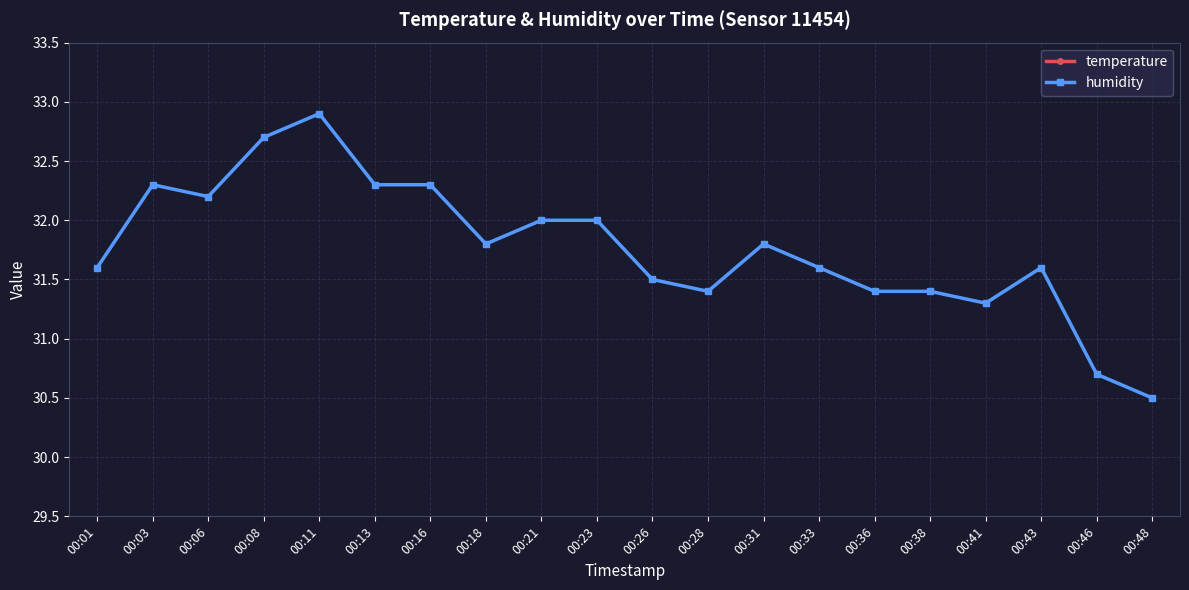

What are all the series names shown in the legend?

temperature, humidity